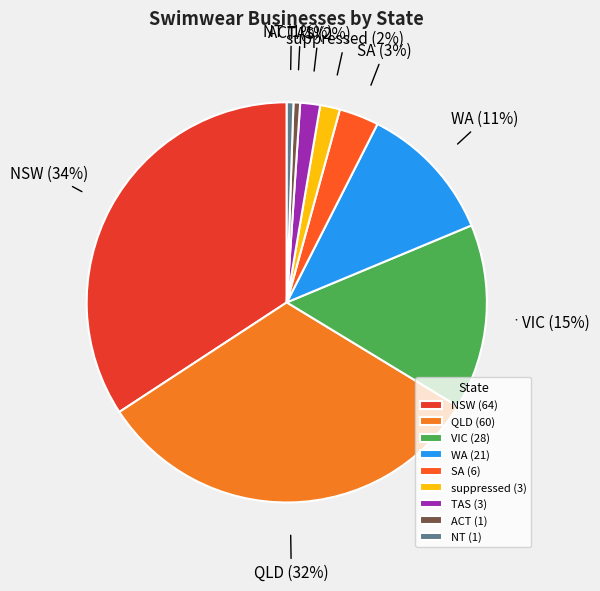

True or false: ACT accounts for 13% of the total.

False